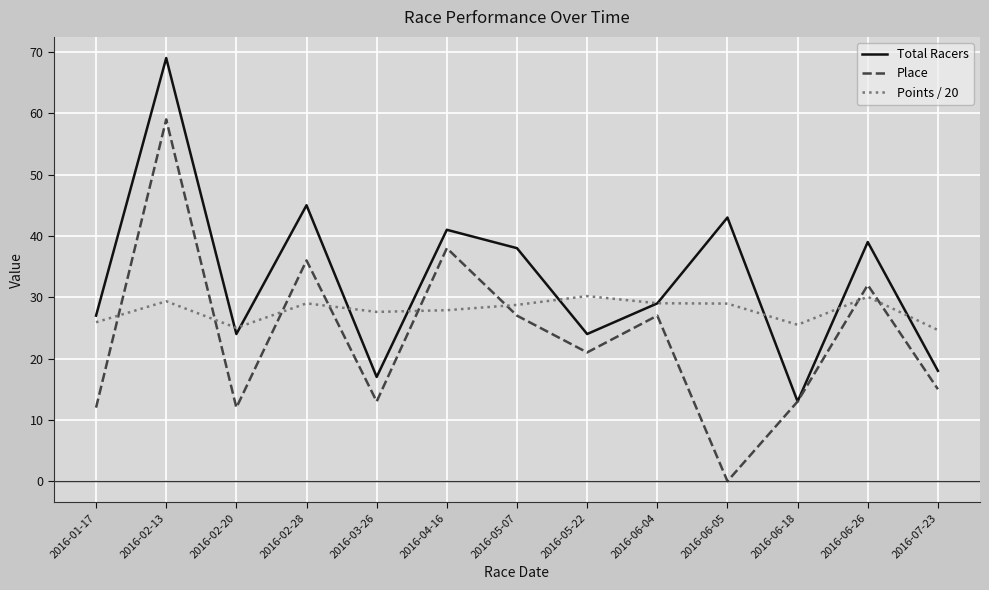

Which label corresponds to the largest value in the chart?

2016-02-13